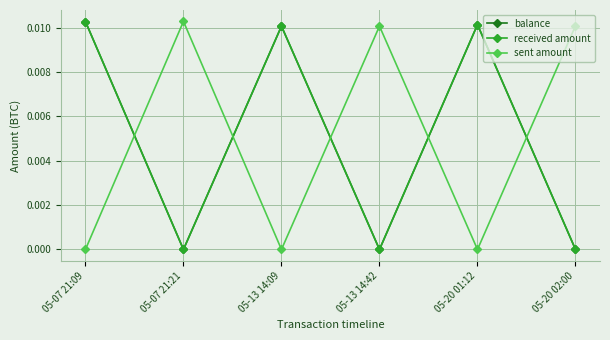

Reading left to right, extract all data points from this chart.

balance: 05-07 21:09=0.0	05-07 21:21=0.0	05-13 14:09=0.0	05-13 14:42=0.0	05-20 01:12=0.0	05-20 02:00=0.0
received amount: 05-07 21:09=0.0	05-07 21:21=0.0	05-13 14:09=0.0	05-13 14:42=0.0	05-20 01:12=0.0	05-20 02:00=0.0
sent amount: 05-07 21:09=0.0	05-07 21:21=0.0	05-13 14:09=0.0	05-13 14:42=0.0	05-20 01:12=0.0	05-20 02:00=0.0